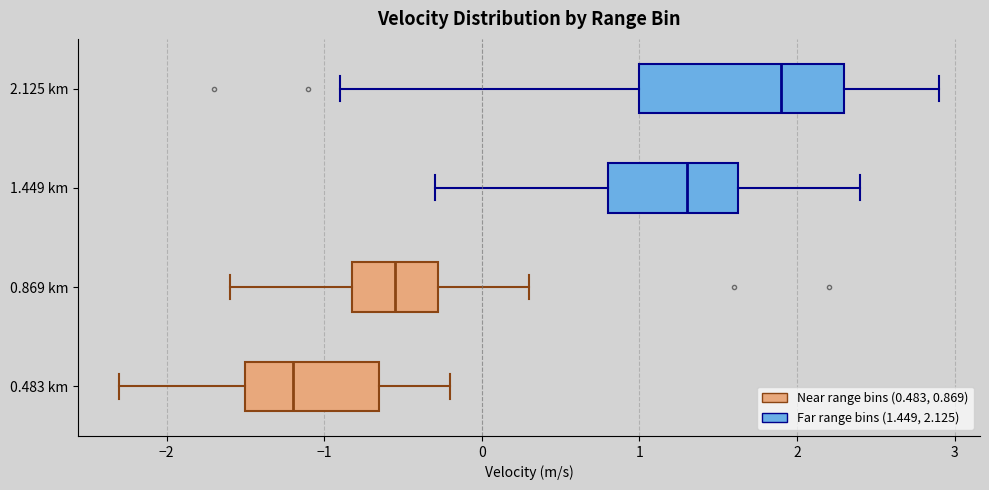

Reading bottom to top, read every box against the x-axis: the position of its median line, the range the box covers, and the ends of its whiskers. The values are not printed on the chart, so give them approximately, as read against the axis.

0.483 km: median -1.2, box -1.5 to -0.6, whiskers -2.3 to -0.2
0.869 km: median -0.5, box -0.8 to -0.3, whiskers -1.6 to 0.3
1.449 km: median 1.3, box 0.8 to 1.6, whiskers -0.3 to 2.4
2.125 km: median 1.9, box 1.0 to 2.3, whiskers -0.9 to 2.9